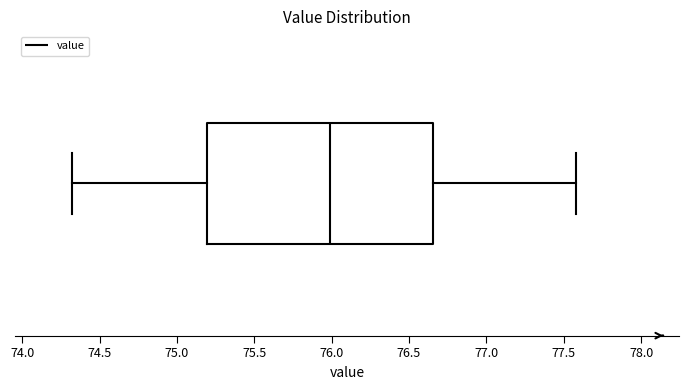

Read this box plot against the x-axis: the position of the median line, the range covered by the box, and the ends of both whiskers. The values are not printed on the chart, so give them approximately, as read against the axis.

median 76.00, box 75.20 to 76.65, whiskers 74.30 to 77.60